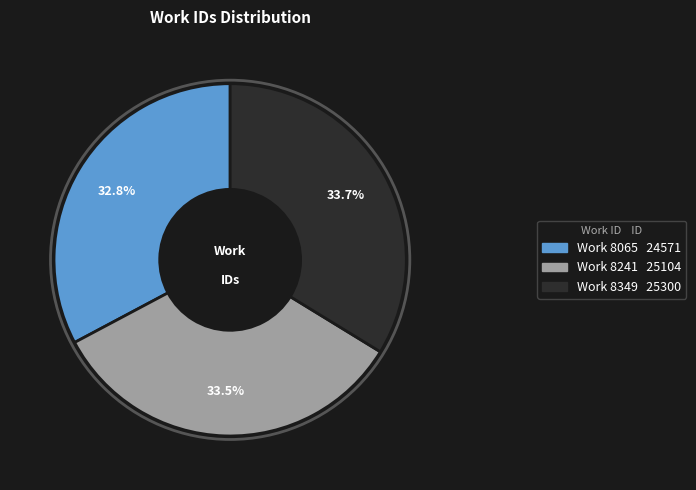

Does any single category account for the majority?

No